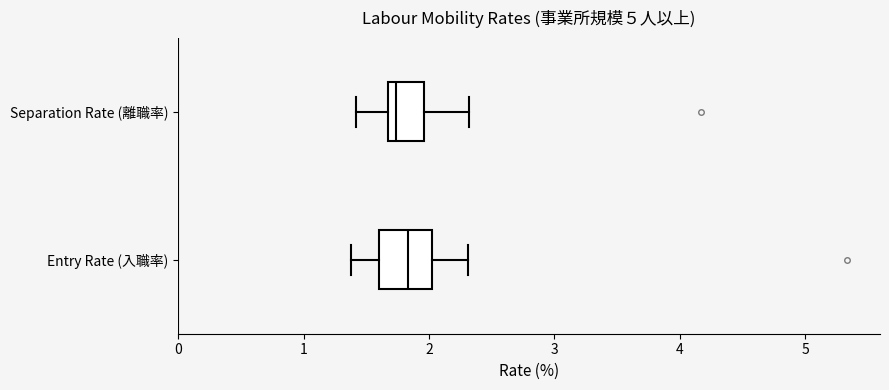

Reading bottom to top, read every box against the x-axis: the position of its median line, the range the box covers, and the ends of its whiskers. The values are not printed on the chart, so give them approximately, as read against the axis.

Entry Rate (入職率): median 1.8, box 1.6 to 2.0, whiskers 1.4 to 2.3
Separation Rate (離職率): median 1.7 (just right of the box's left edge), box 1.7 to 2.0, whiskers 1.4 to 2.3